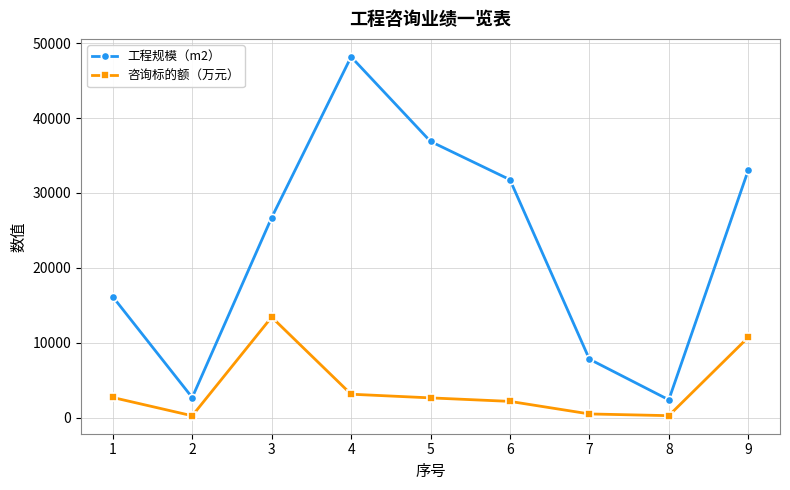

What is the maximum value shown in the chart?

48176.6